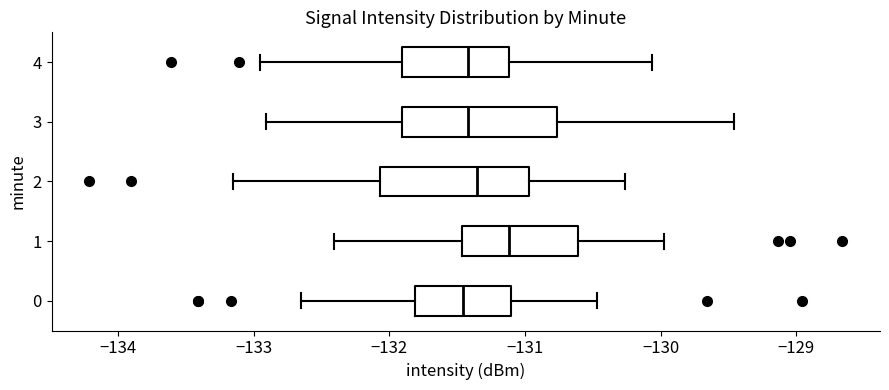

Which box's median line is the furthest to the right?

1